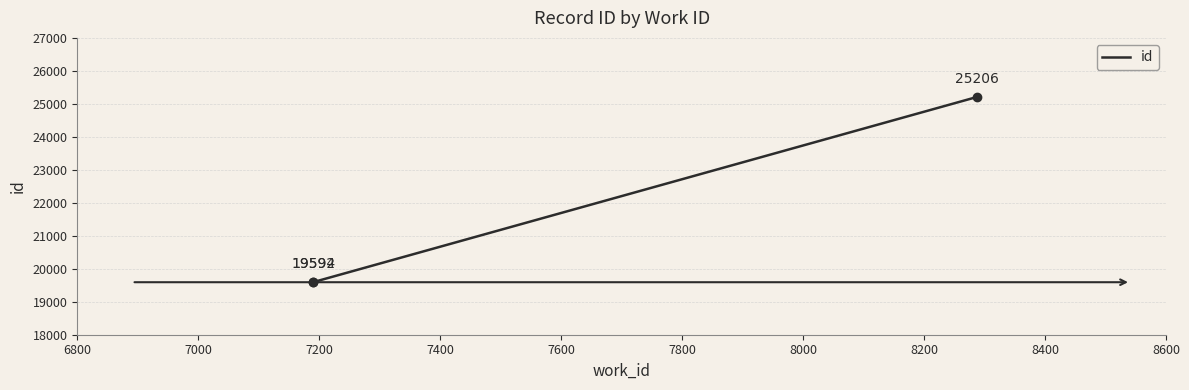

Does the chart have visible grid lines?

Yes